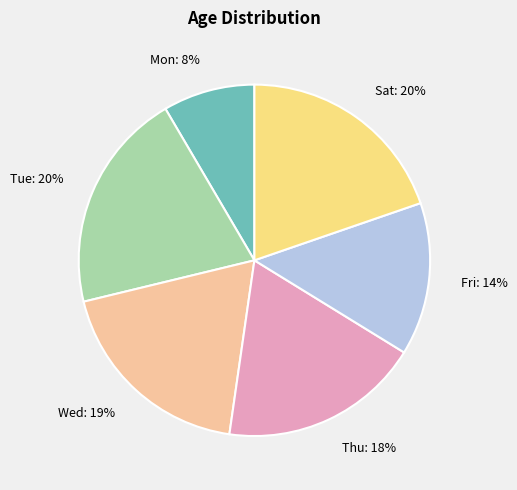

Which category has the smallest portion of the pie?

Mon